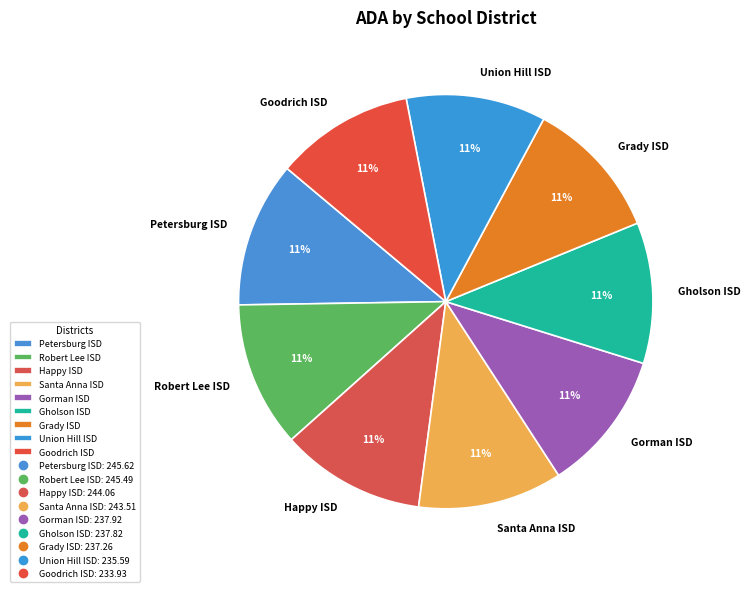

Is there a majority slice in this chart?

No